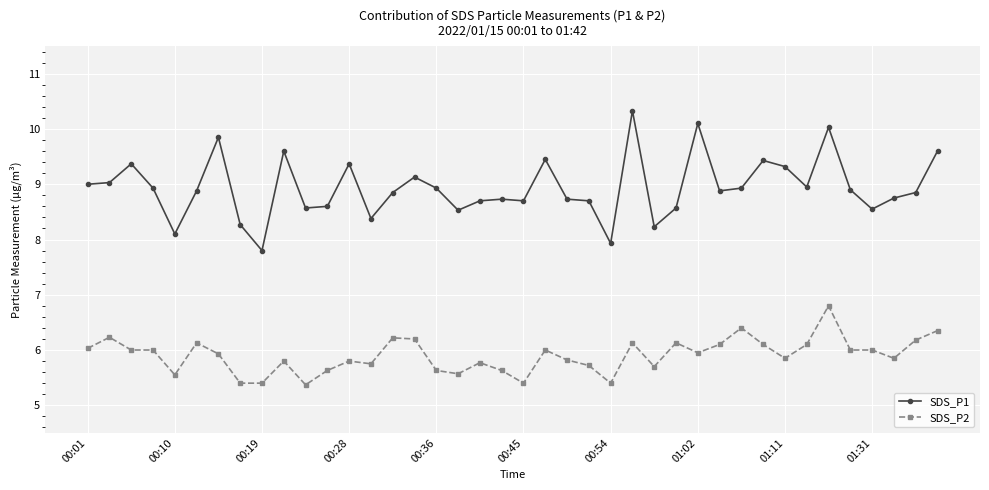

Rank the series by their maximum value, from lowest to highest.

SDS_P2, SDS_P1